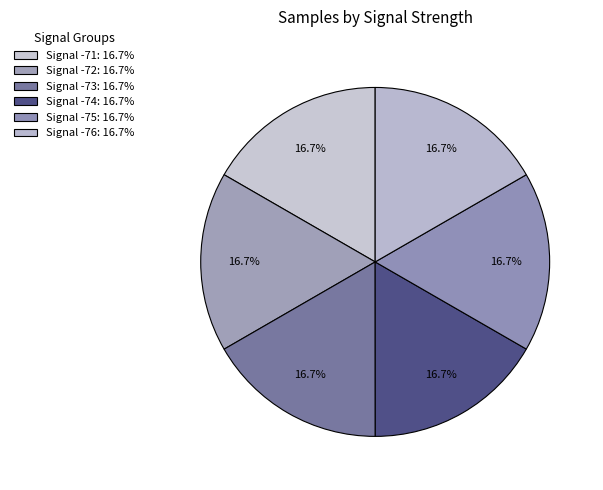

Which category has the smallest portion of the pie?

-71